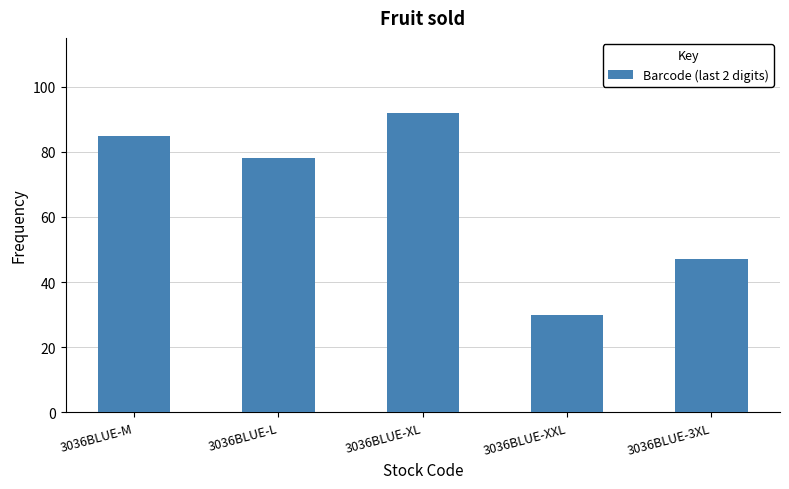

Is it true that the value at 3036BLUE-3XL is 10?

False